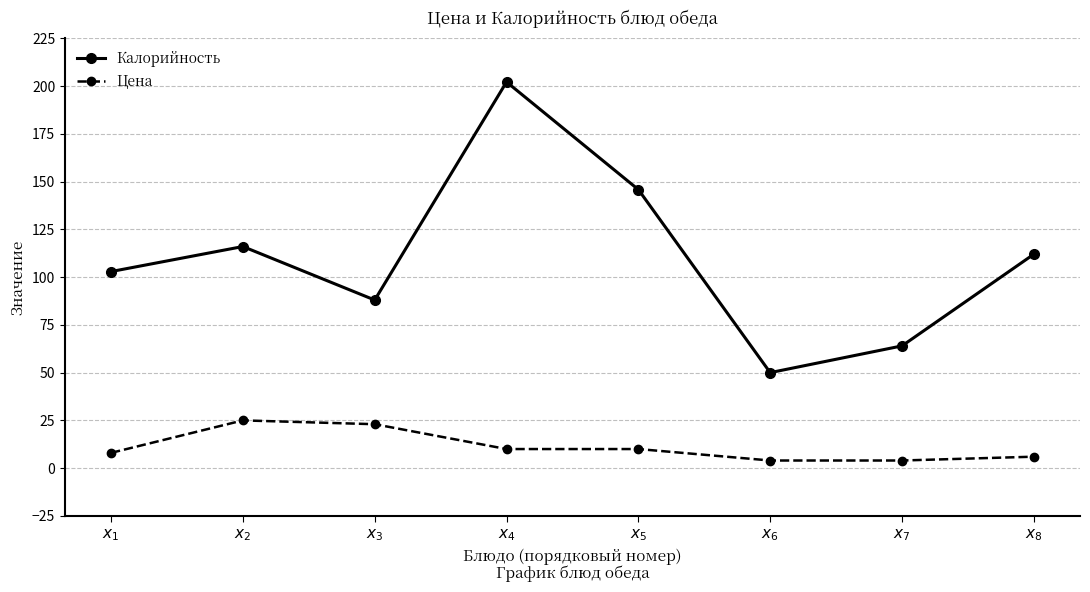

Between $x_{6}$ and $x_{7}$, which series saw the biggest shift?

Калорийность